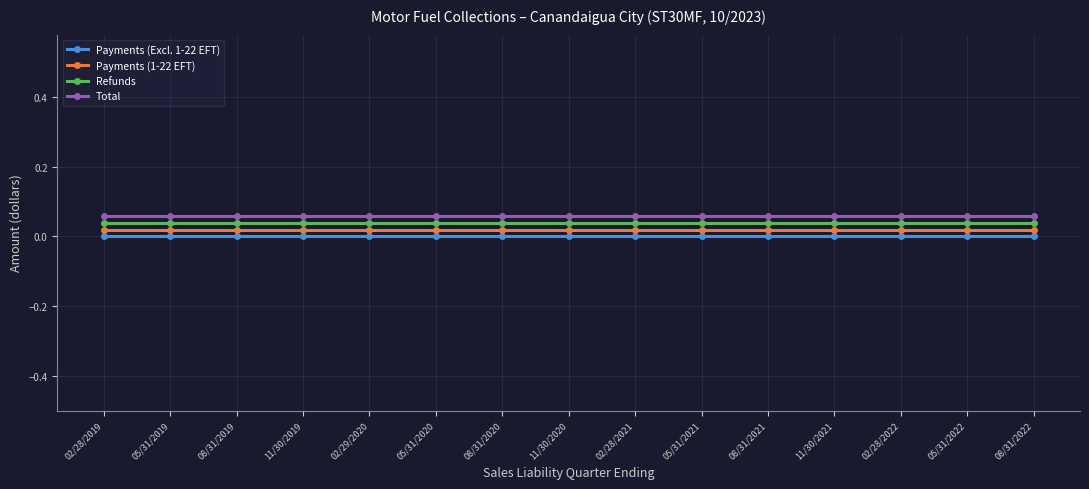

Is it true that Total equals 0.0 at 08/31/2020?

False